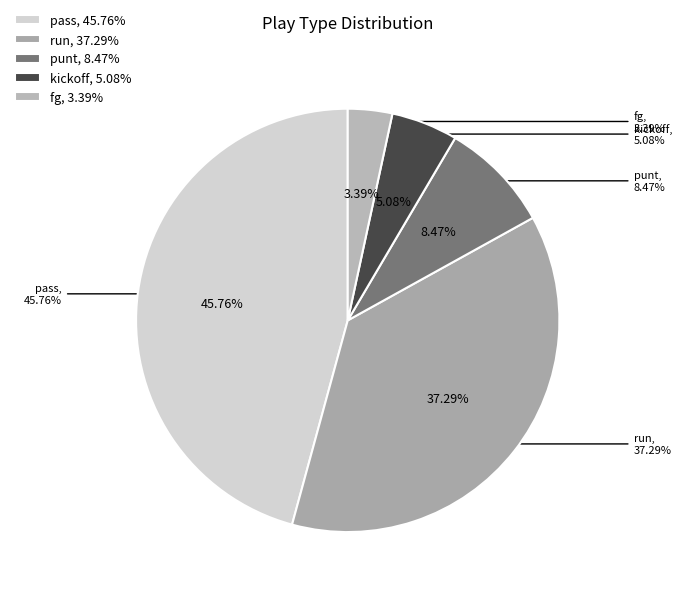

Rank the categories by value from highest to lowest.

pass, run, punt, kickoff, fg